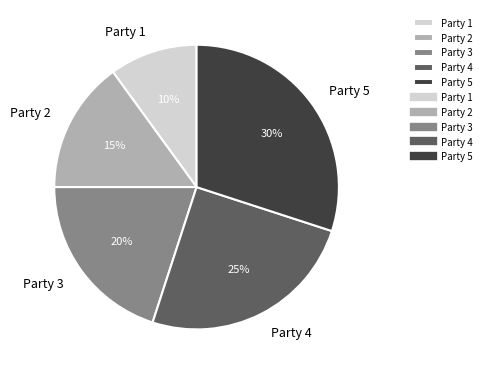

To the nearest percent, what is the average slice percentage?

20%